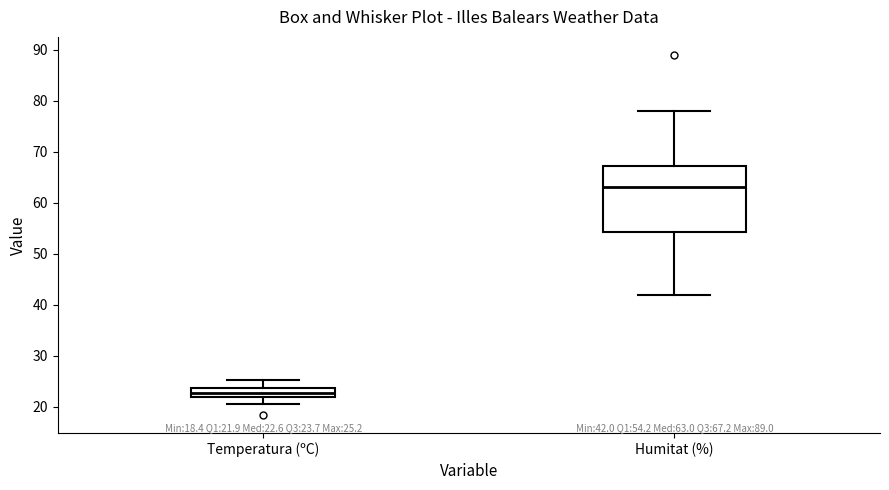

Which box has the lowest median line?

Temperatura (ºC)